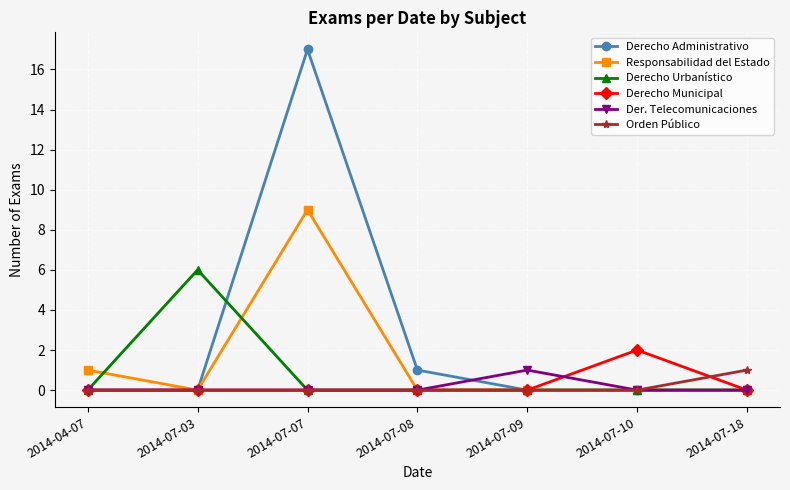

At which category is the sum across all series the highest?

2014-07-07